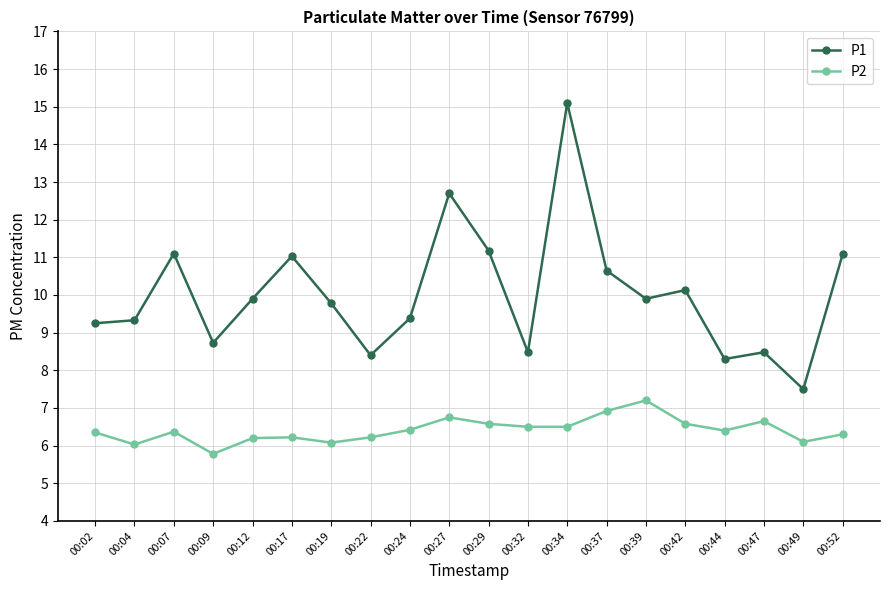

True or false: P2 and P1 cross at least once.

False